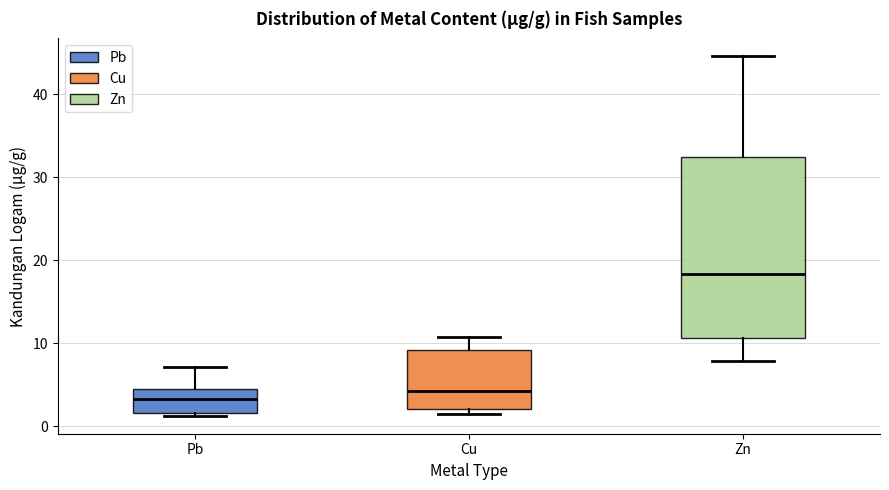

Where is the upper edge of the box for Cu on the y-axis? The values are not printed on the chart, so give them approximately, as read against the axis.

9